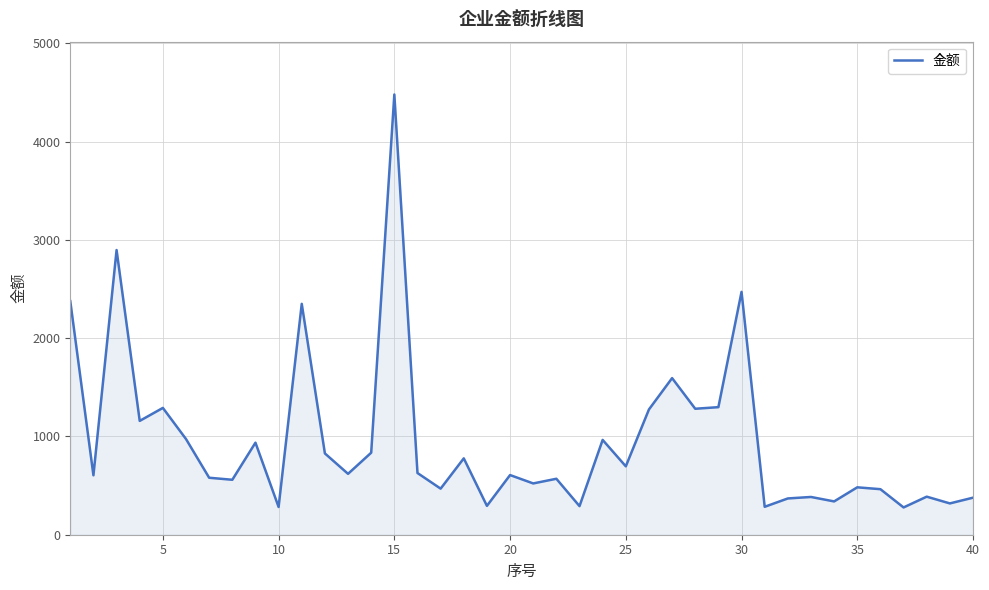

What is the difference between the maximum and minimum values?

4201.3